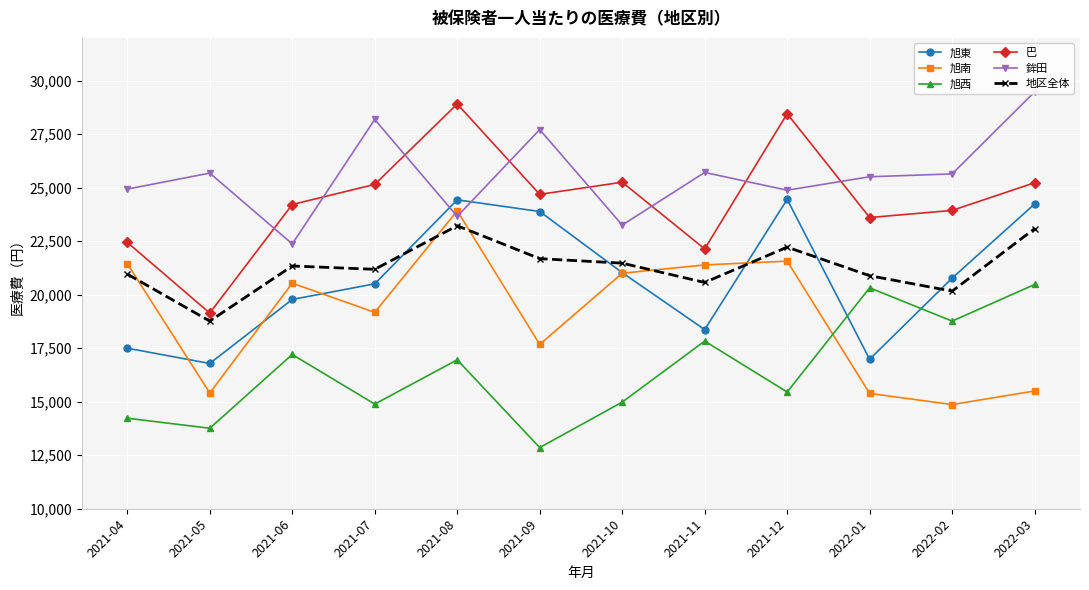

How many data points does each series have?

12